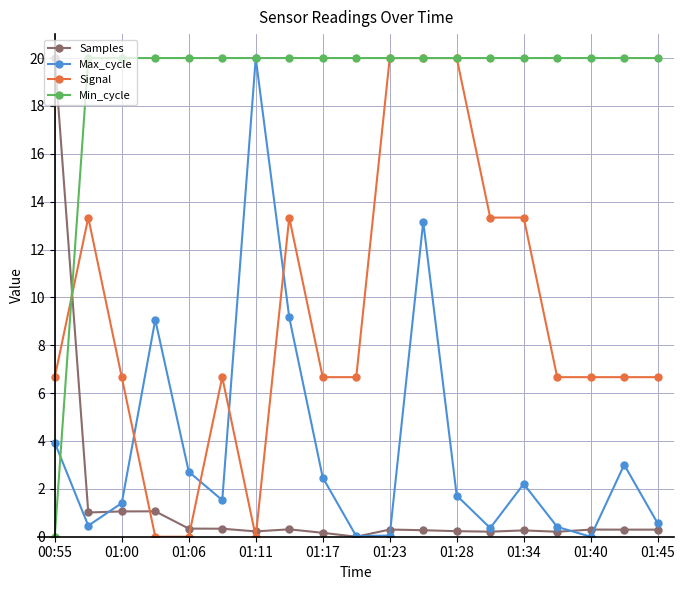

True or false: Signal has more than 2 interior local peaks.

True